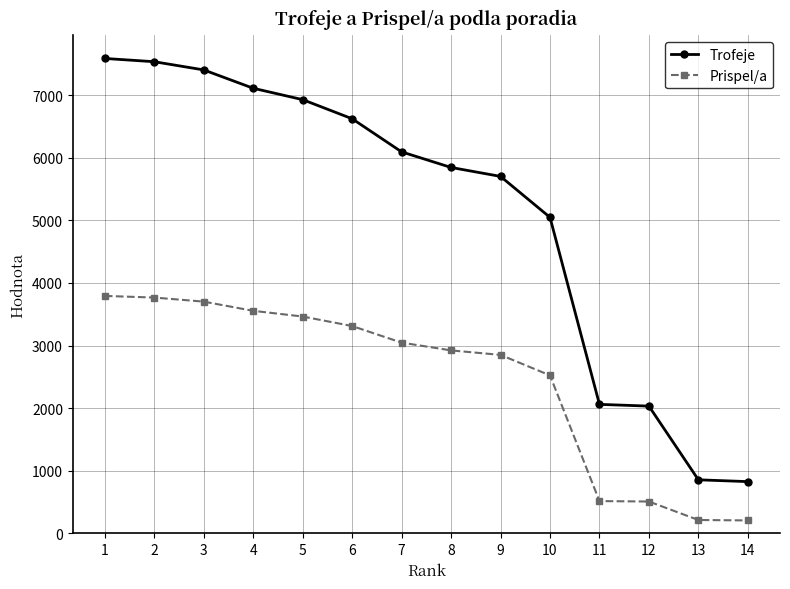

Between 1 and 12, which series saw the biggest shift?

Trofeje